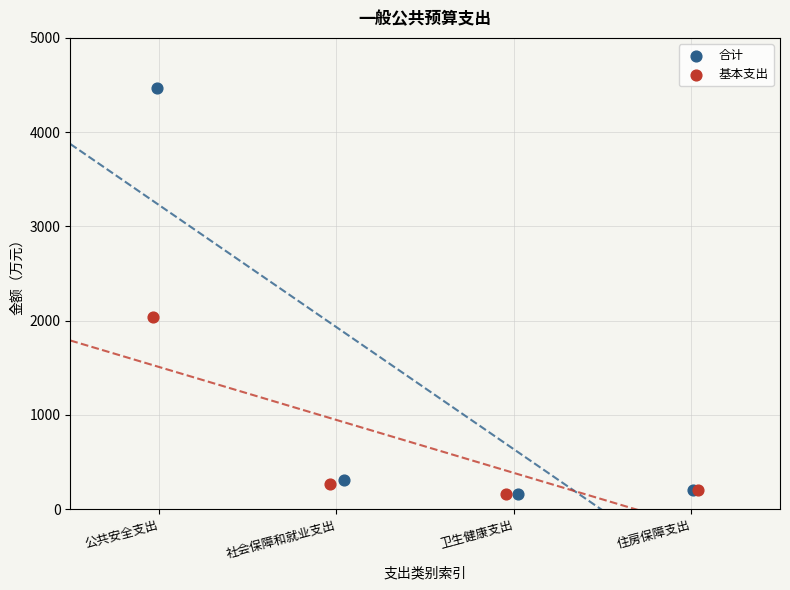

Which series has the largest Y range (max minus min)?

合计